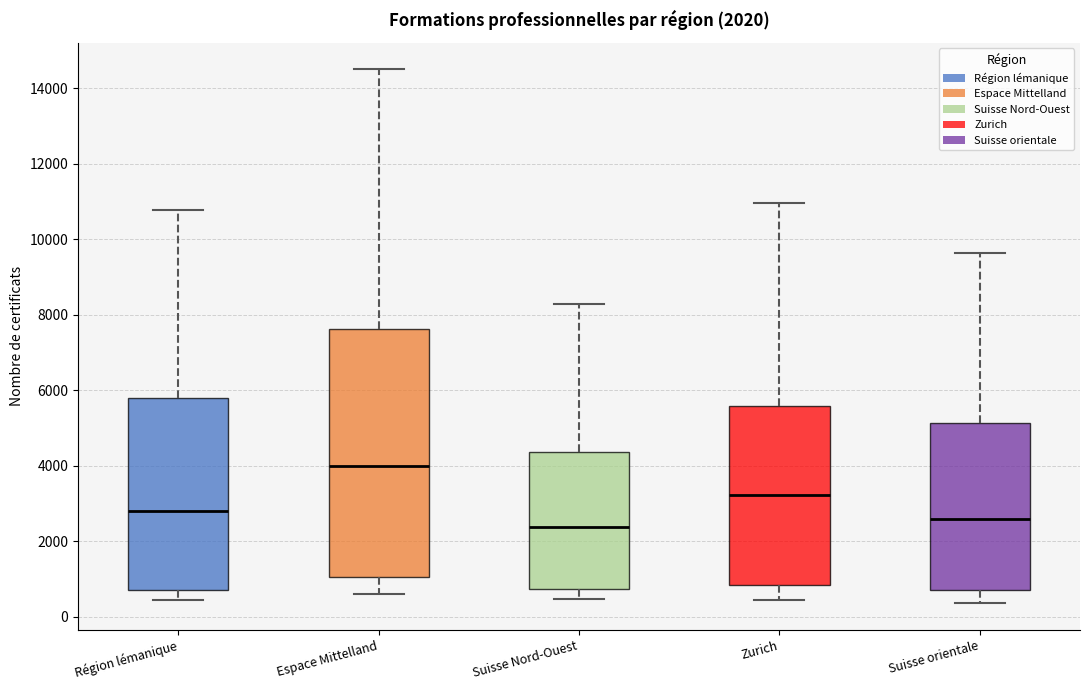

Comparing the boxes themselves (not the whiskers), which one is the tallest?

Espace Mittelland